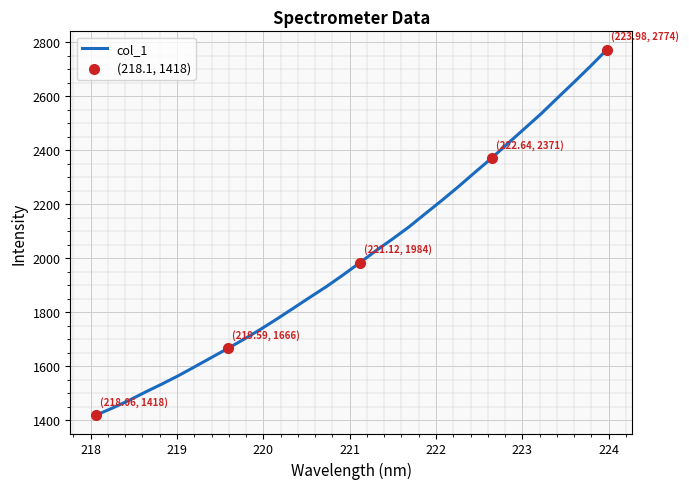

What is the smallest value displayed?

1418.4